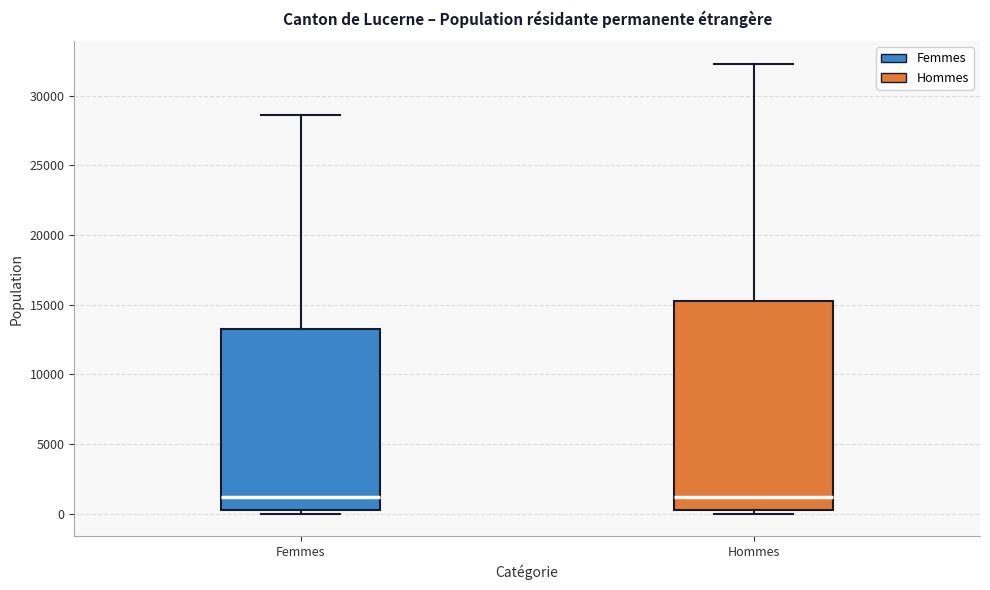

Which box is the tallest, from its lower edge to its upper edge?

Hommes